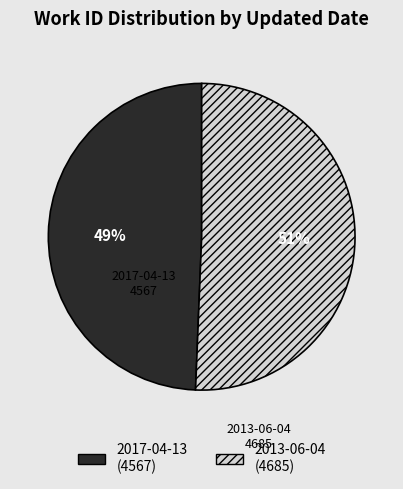

Approximately how many times larger is the value at 2017-04-13 compared to 2013-06-04?

1.0